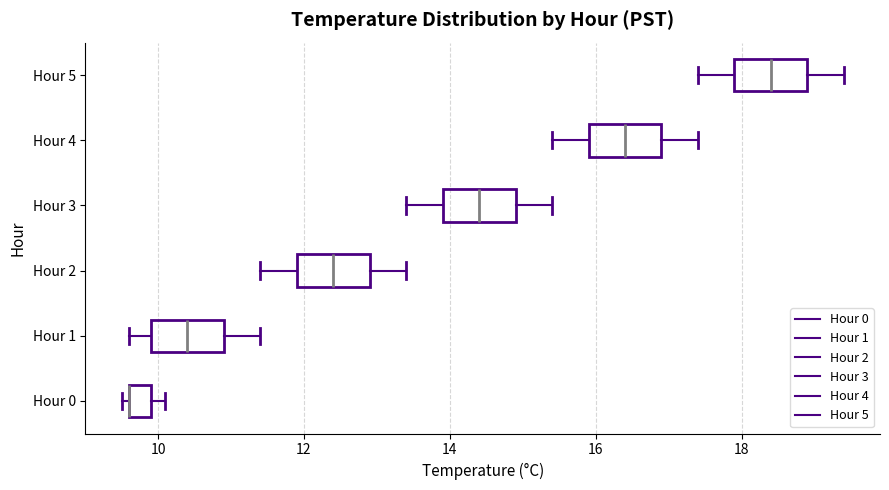

Reading bottom to top, read every box against the x-axis: the position of its median line, the range the box covers, and the ends of its whiskers. The values are not printed on the chart, so give them approximately, as read against the axis.

Hour 0: median 9.6 (drawn on the box's left edge), box 9.6 to 10.0, whiskers 9.6 (just left of the box's left edge) to 10.2
Hour 1: median 10.4, box 10.0 to 11.0, whiskers 9.6 to 11.4
Hour 2: median 12.4, box 12.0 to 13.0, whiskers 11.4 to 13.4
Hour 3: median 14.4, box 14.0 to 15.0, whiskers 13.4 to 15.4
Hour 4: median 16.4, box 16.0 to 17.0, whiskers 15.4 to 17.4
Hour 5: median 18.4, box 18.0 to 19.0, whiskers 17.4 to 19.4